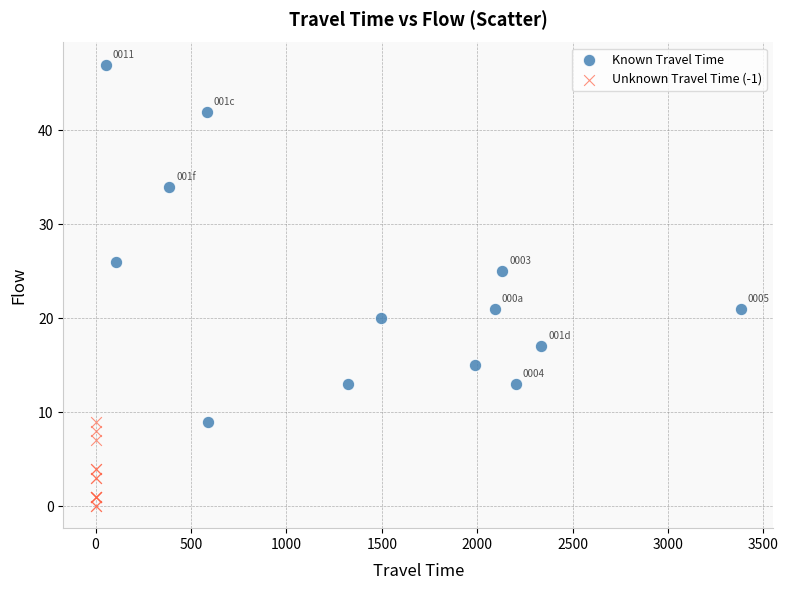

What are all the series names shown in the legend?

Known Travel Time, Unknown Travel Time (-1)